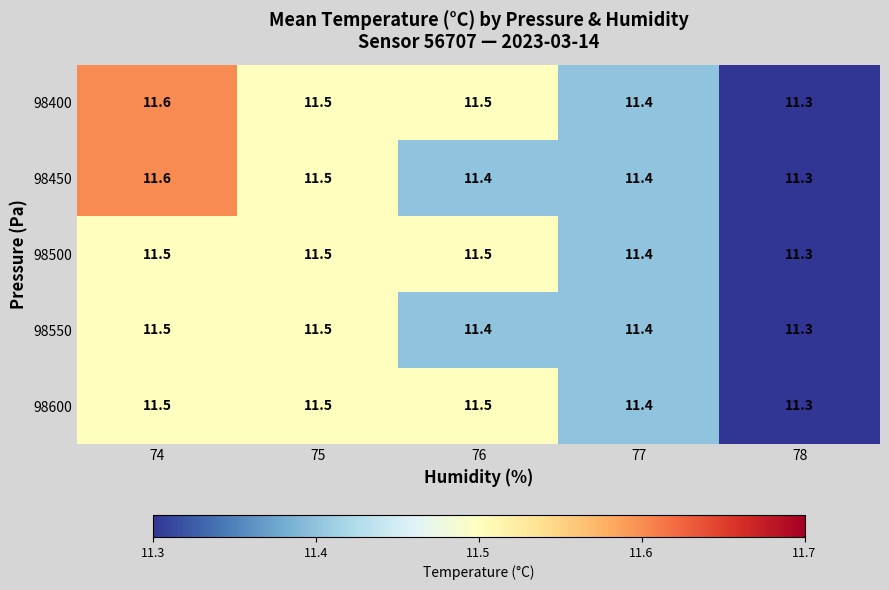

At which label is 98600 closest to 11?

78